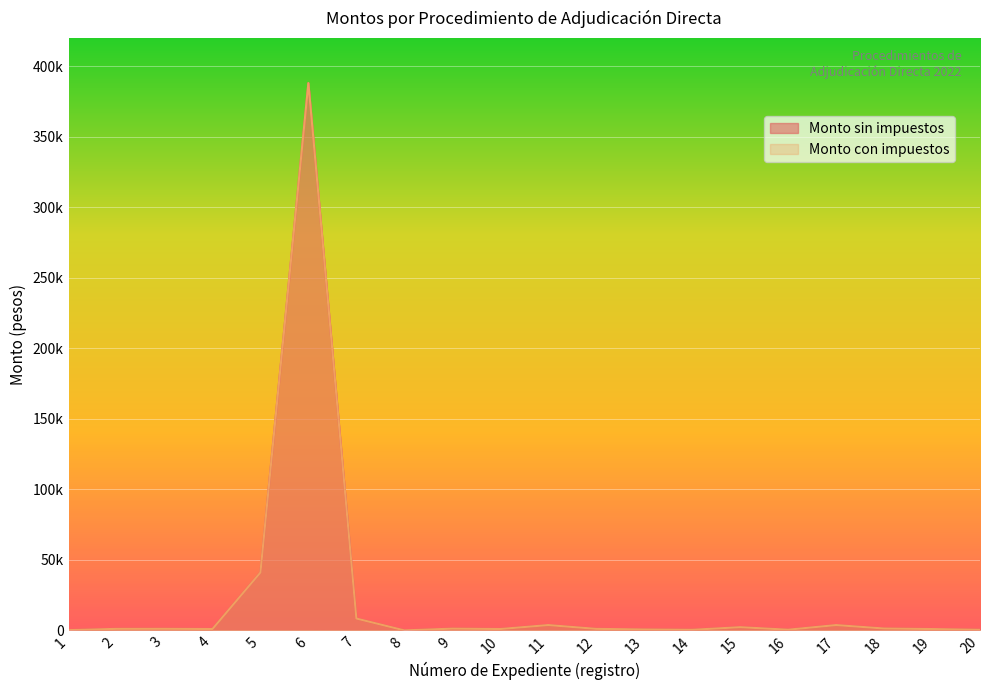

The value of Monto con impuestos at 20 is 631.4. True or false?

False